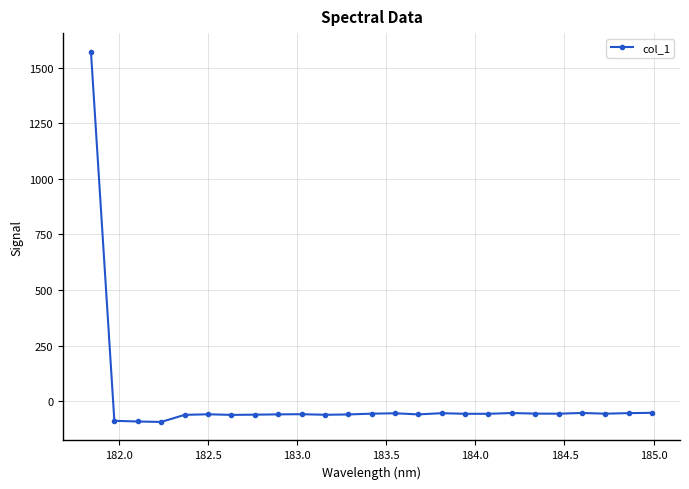

What is the value of the 3rd point from the left?

-91.7